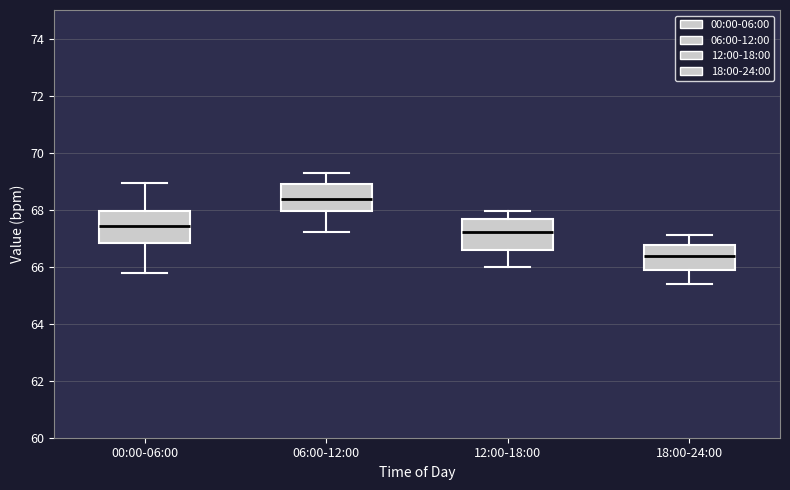

Reading left to right, transcribe this box plot: for each box, give where its median line is, the range the box spans, and where its two whiskers end, as read against the y-axis. The values are not printed on the chart, so give them approximately, as read against the axis.

00:00-06:00: median 67.4, box 66.8 to 68.0, whiskers 65.8 to 69.0
06:00-12:00: median 68.4, box 68.0 to 69.0, whiskers 67.2 to 69.4
12:00-18:00: median 67.2, box 66.6 to 67.6, whiskers 66.0 to 68.0
18:00-24:00: median 66.4, box 65.8 to 66.8, whiskers 65.4 to 67.2